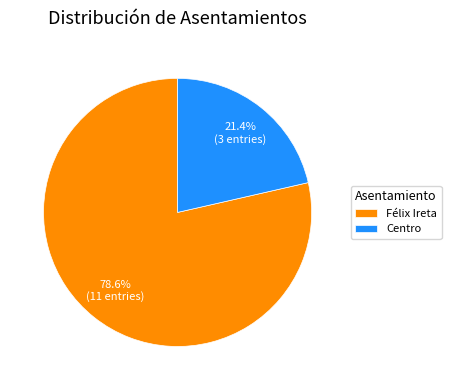

How many slices are in this pie chart?

2